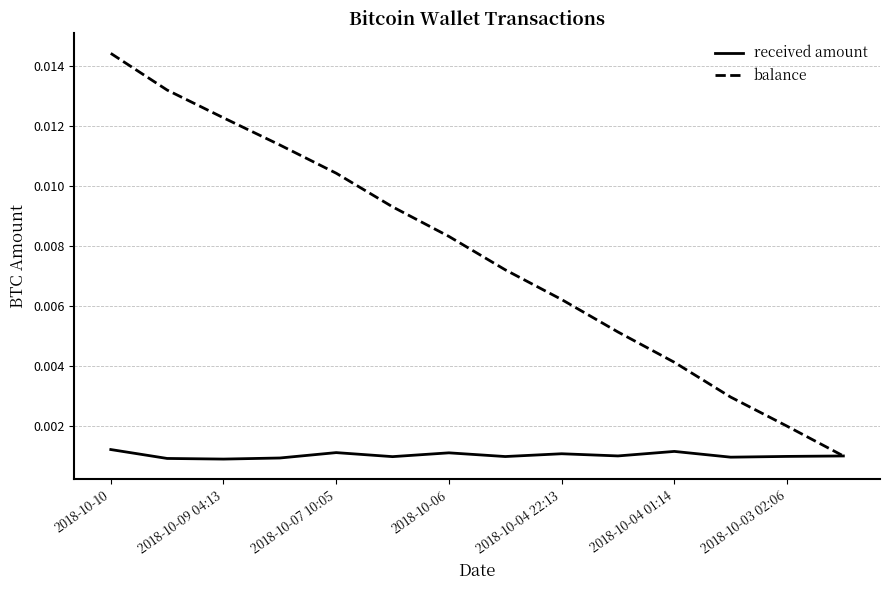

Which series has the largest total across all categories?

balance